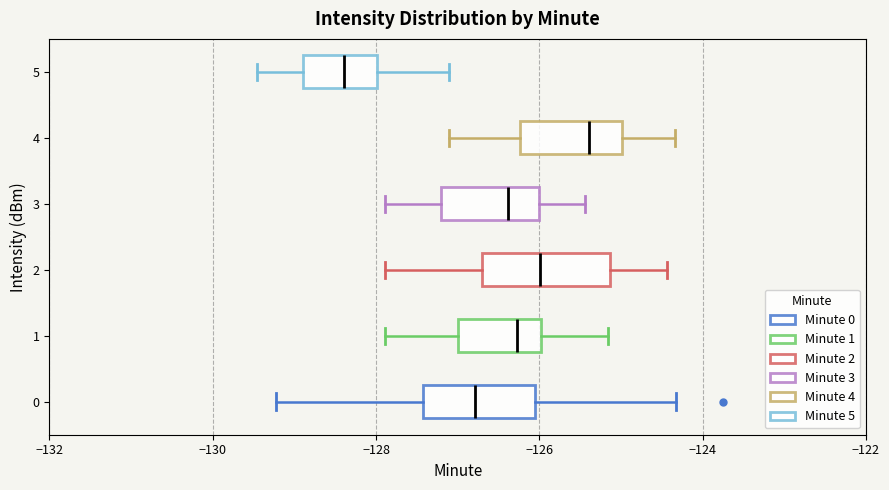

Reading bottom to top, read every box against the x-axis: the position of its median line, the range the box covers, and the ends of its whiskers. The values are not printed on the chart, so give them approximately, as read against the axis.

0: median -126.8, box -127.4 to -126.0, whiskers -129.2 to -124.4
1: median -126.2, box -127.0 to -126.0, whiskers -127.8 to -125.2
2: median -126.0, box -126.6 to -125.2, whiskers -127.8 to -124.4
3: median -126.4, box -127.2 to -126.0, whiskers -127.8 to -125.4
4: median -125.4, box -126.2 to -125.0, whiskers -127.2 to -124.4
5: median -128.4, box -128.8 to -128.0, whiskers -129.4 to -127.2